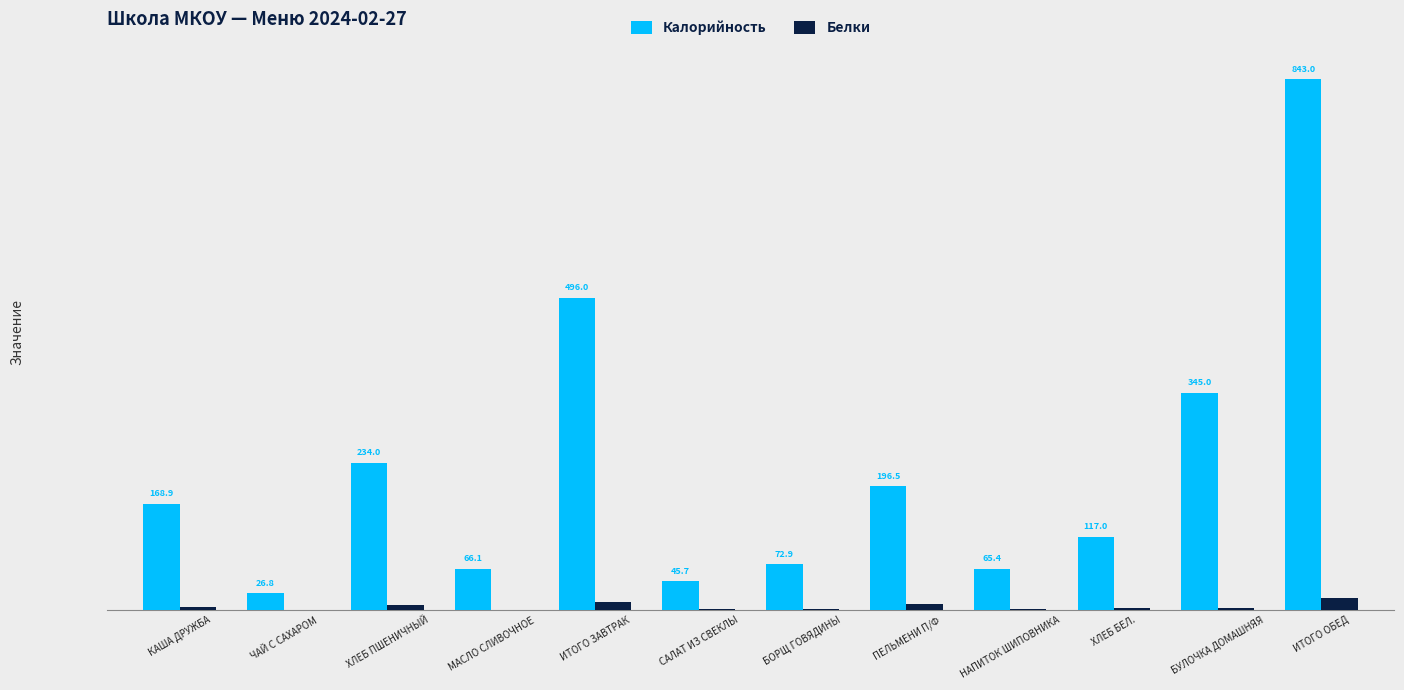

Which series has the largest total across all categories?

Калорийность